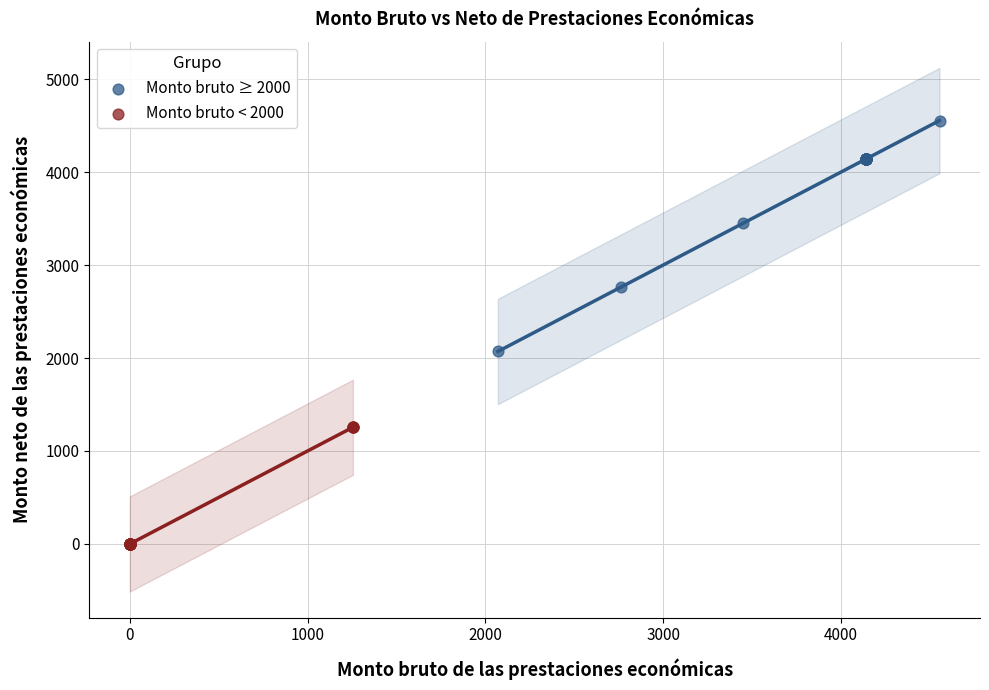

What are all the series names shown in the legend?

Monto bruto ≥ 2000, Monto bruto < 2000